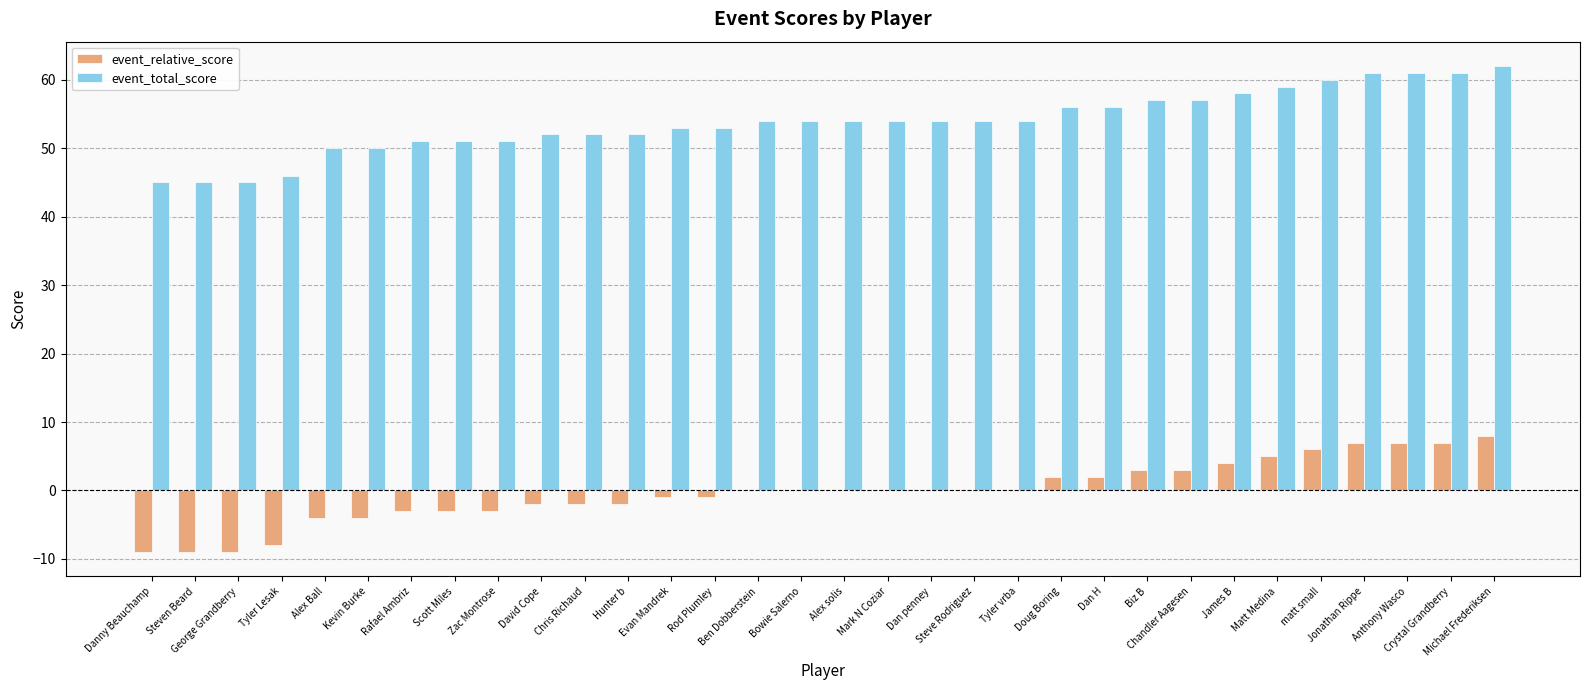

The event_total_score series shows 59 at Matt Medina. True or false?

True